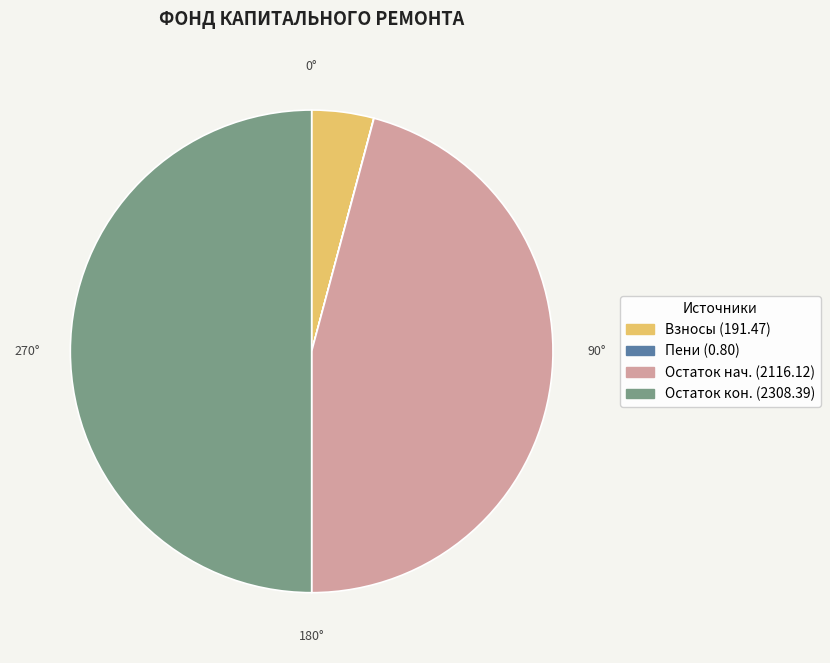

The Взносы (191.47) slice represents 4% of the pie. True or false?

True